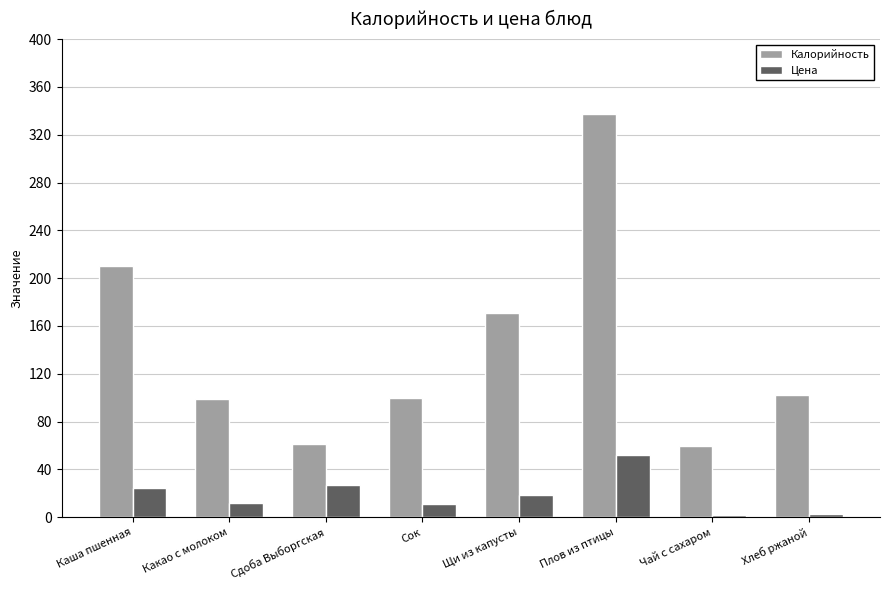

Which series has the largest range (max minus min)?

Калорийность